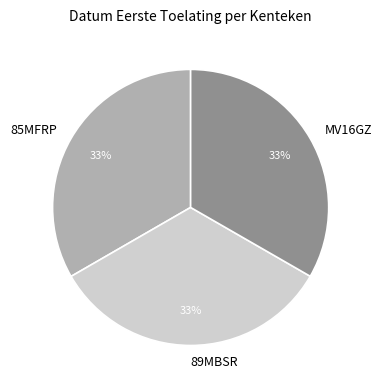

How many segments does this pie chart have?

3